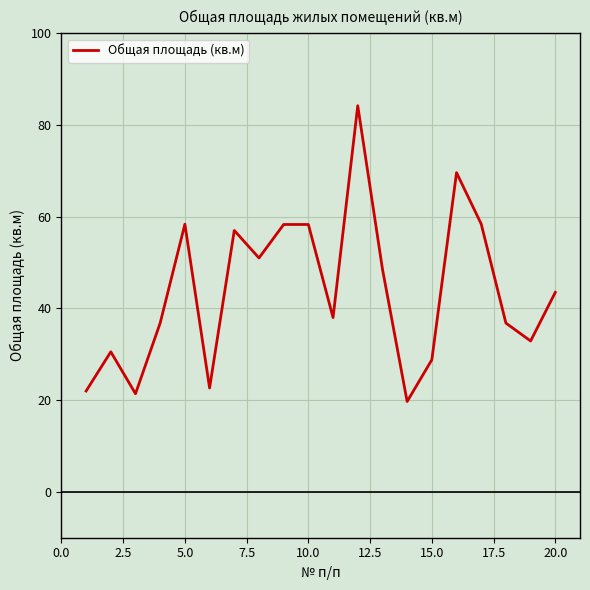

What is the minimum value shown in the chart?

19.7